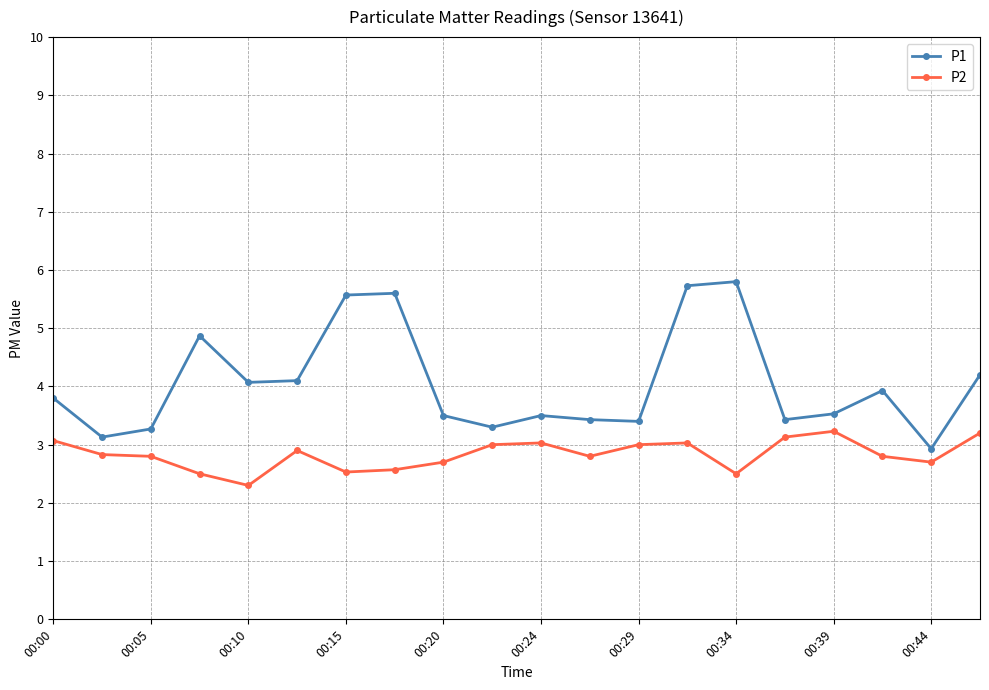

Which series has the largest total across all categories?

P1